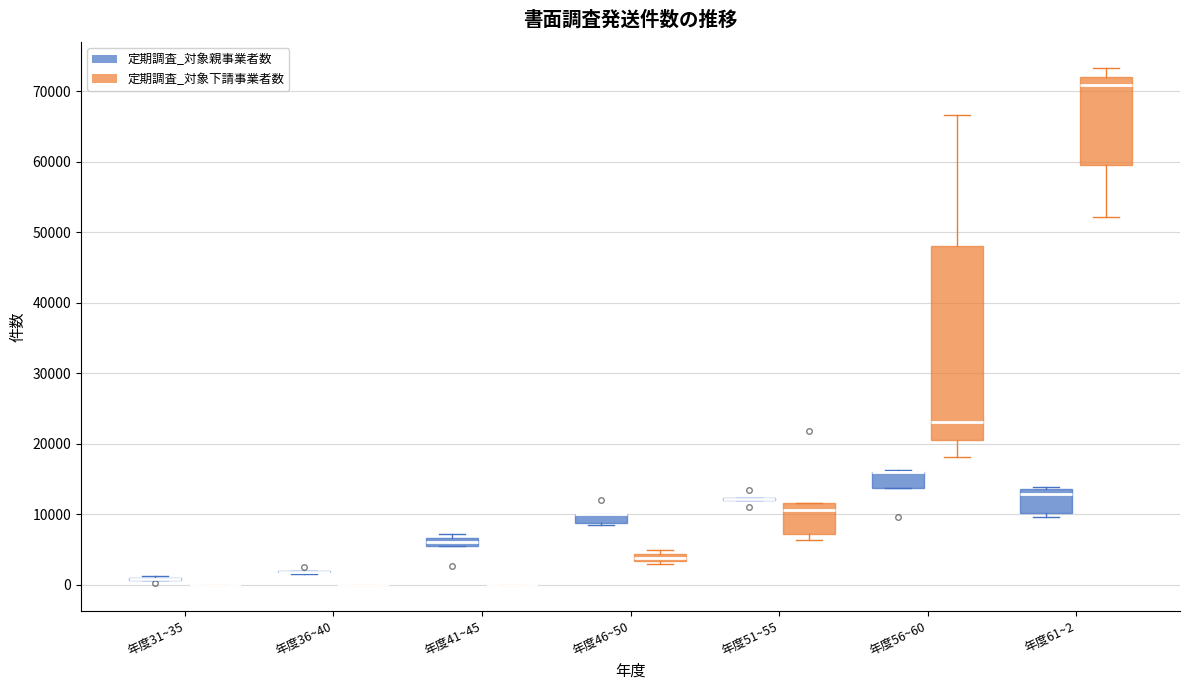

Comparing the boxes themselves (not the whiskers), which one is the tallest?

年度56~60 (定期調査_対象下請事業者数)